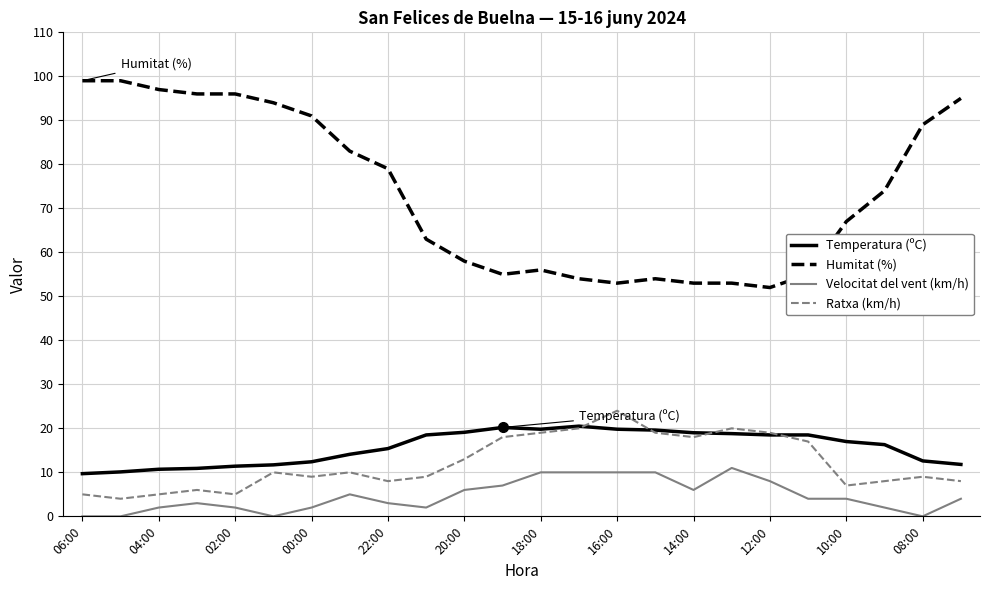

What is the difference between the second highest and second lowest values in the Ratxa (km/h) series?

15.0